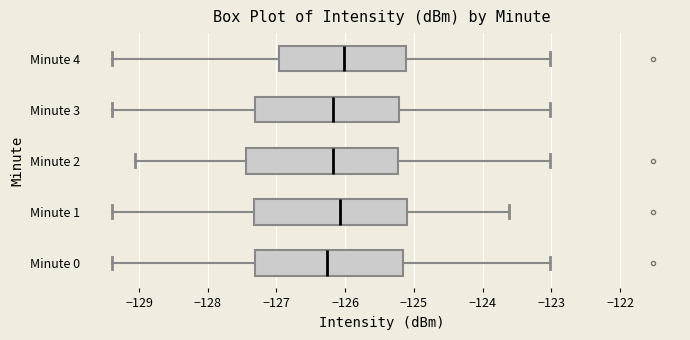

Where does the median line of the box for Minute 4 sit on the x-axis? The values are not printed on the chart, so give them approximately, as read against the axis.

-126.0